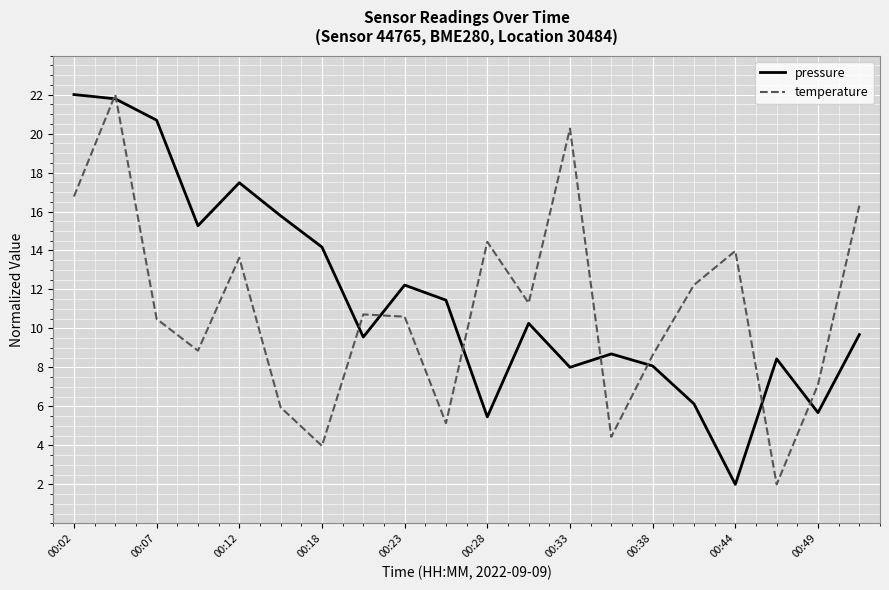

What is the minimum value shown in the chart?

2.0